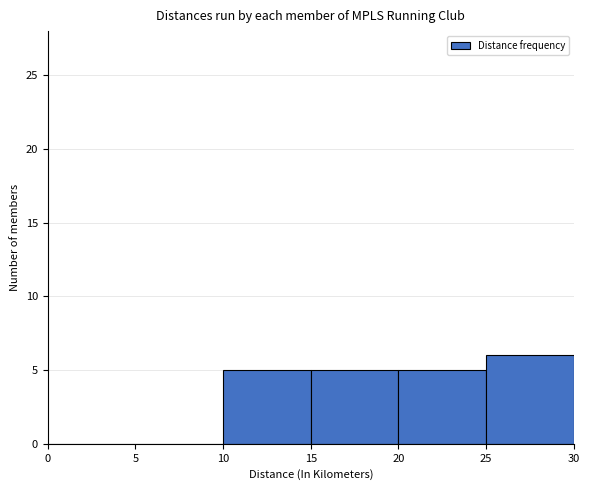

Reading left to right, transcribe this chart: for each bar, give the range it covers on the x-axis and its height. The values are not printed on the chart, so give them approximately, as read against the axis.

0 to 5: 0
5 to 10: 0
10 to 15: 5
15 to 20: 5
20 to 25: 5
25 to 30: 6